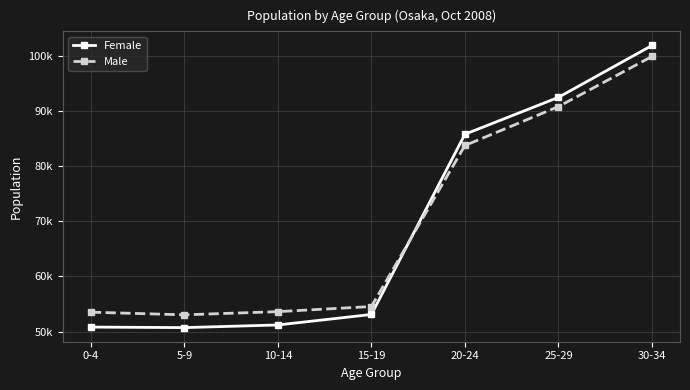

Between which two adjacent categories do Female and Male first intersect?

15-19 and 20-24